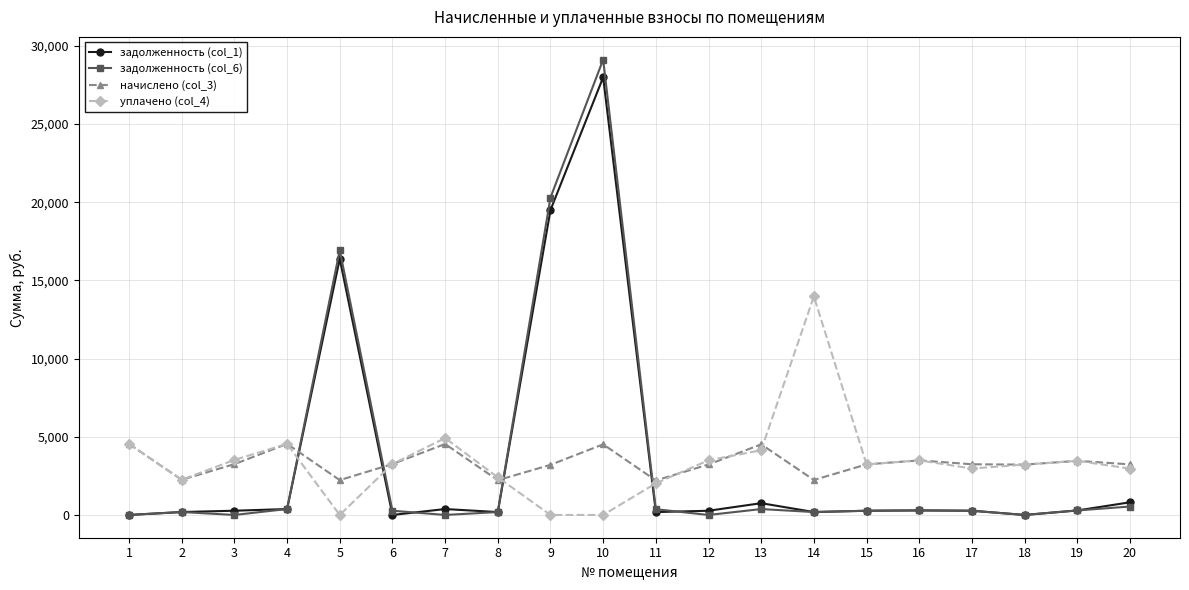

Rank the series by their maximum value, from highest to lowest.

задолженность (col_6), задолженность (col_1), уплачено (col_4), начислено (col_3)